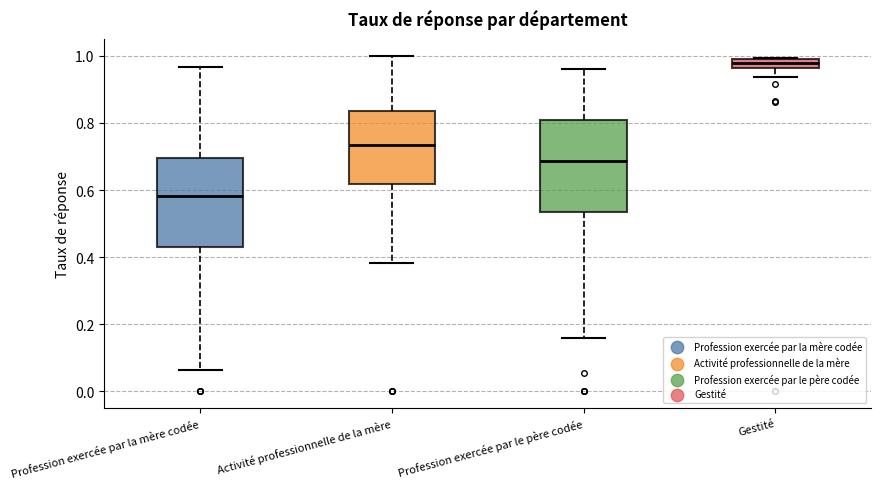

Which box has the highest median line?

Gestité